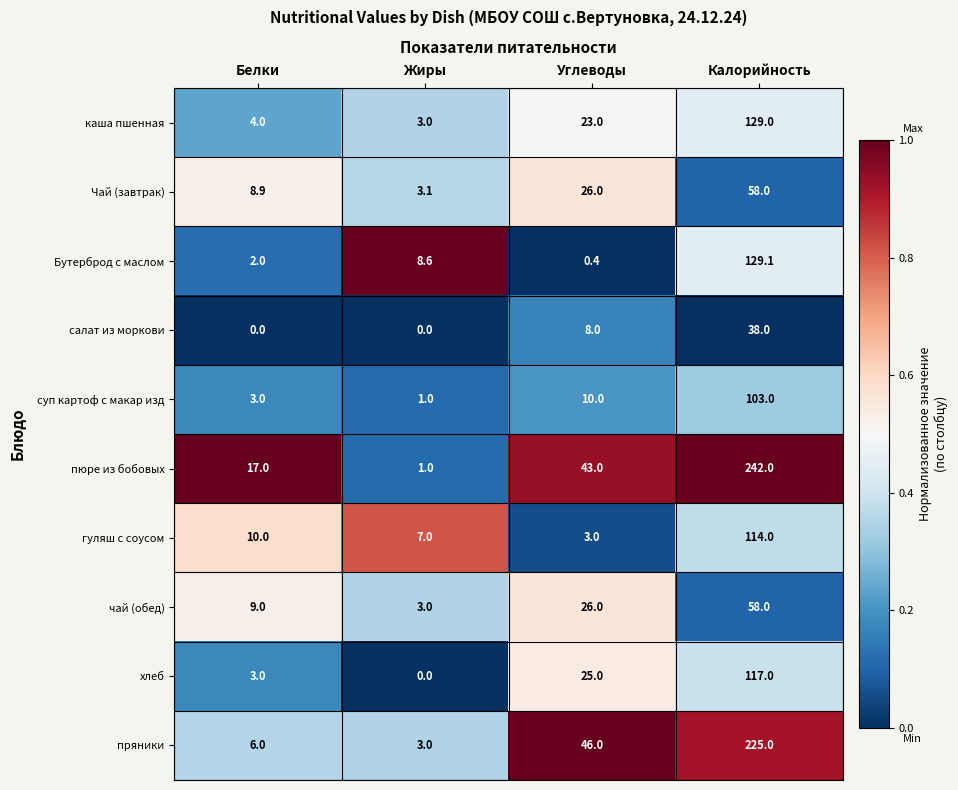

What is the sum of all суп картоф с макар изд values?

117.0